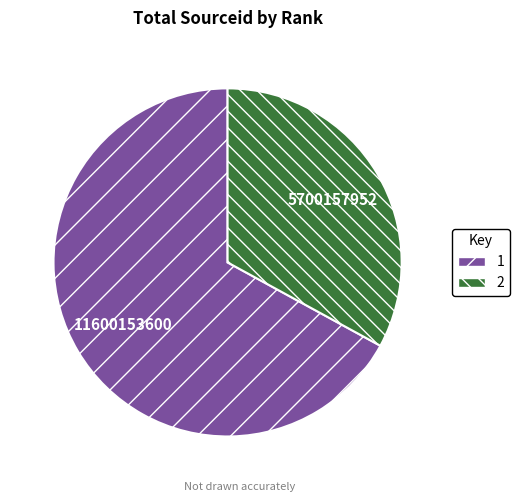

Is the sum of 1 and 2 greater than half?

Yes